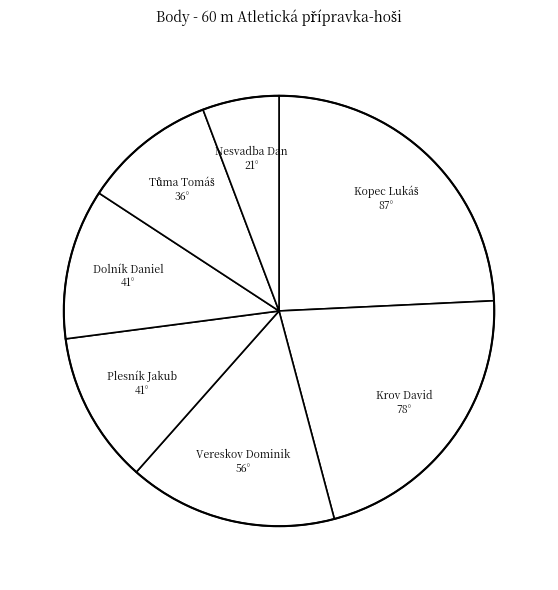

Is there a majority slice in this chart?

No